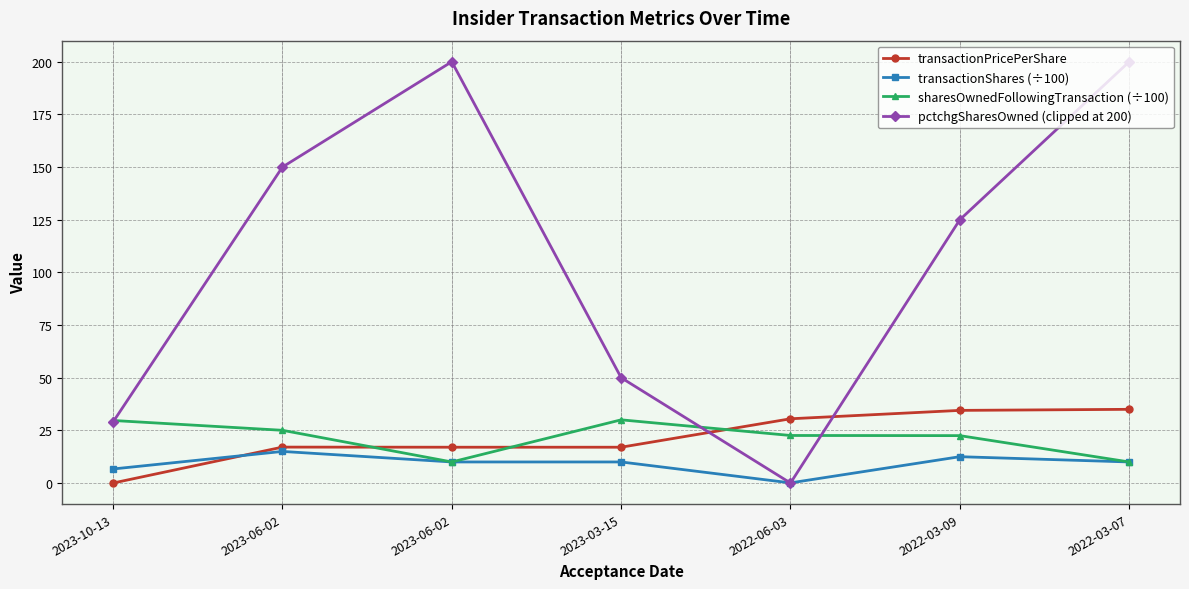

What is the maximum value for transactionPricePerShare?

35.0